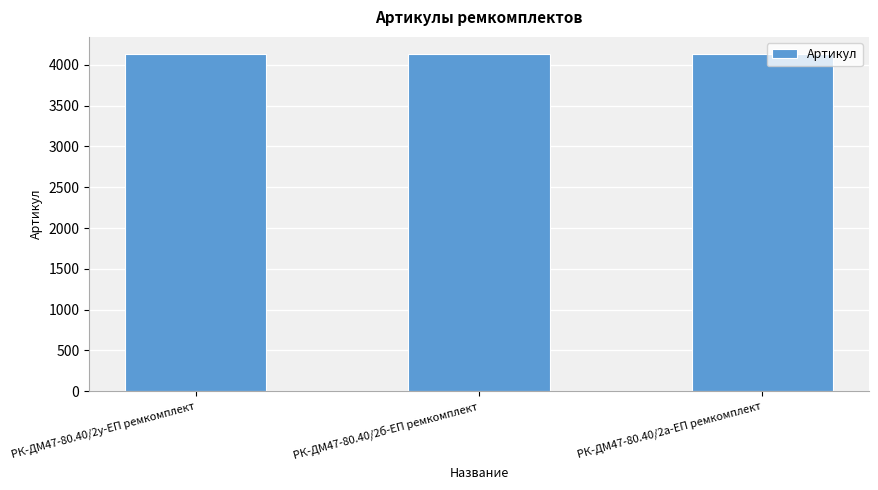

What is the value of the 2nd bar from the left?

4135